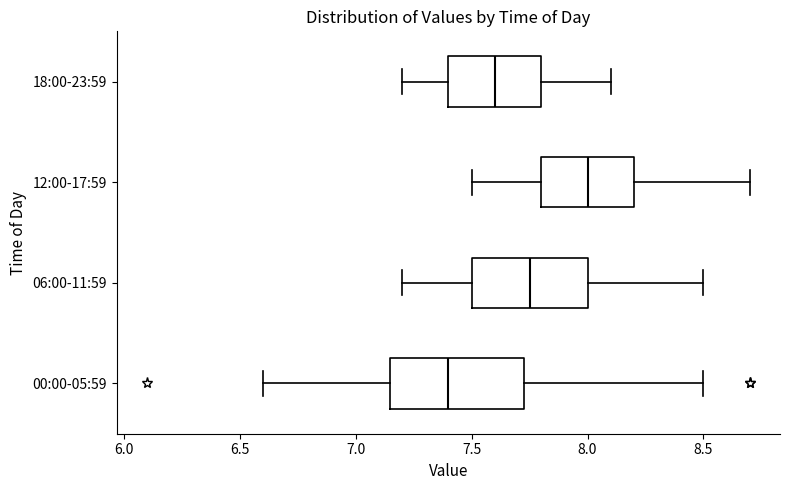

Which box's median line is the furthest to the right?

12:00-17:59